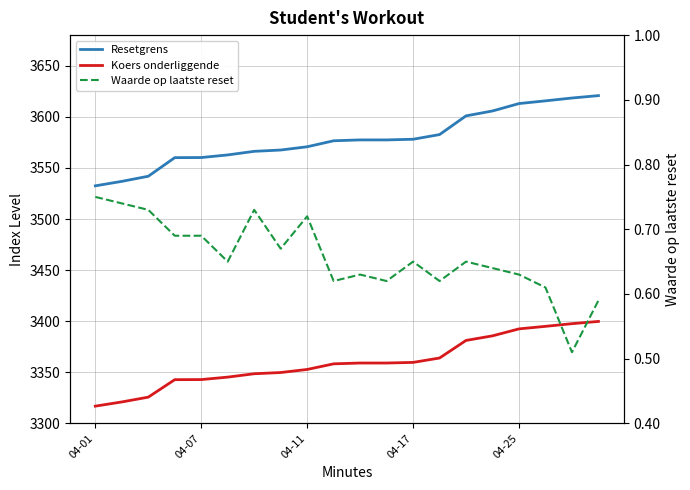

What is the minimum value shown in the chart?

0.5